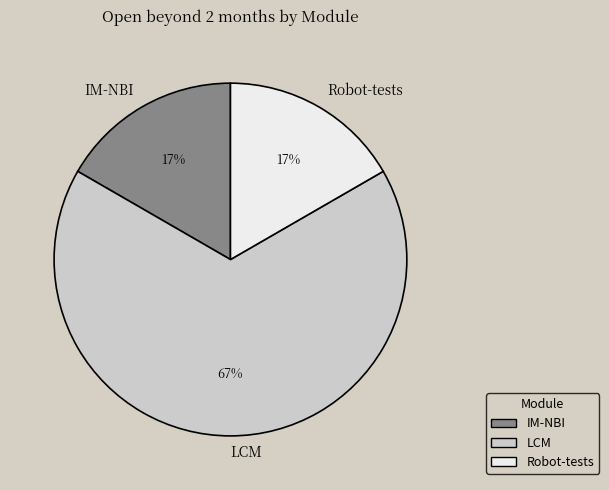

Is there any slice that represents more than half of the pie?

Yes